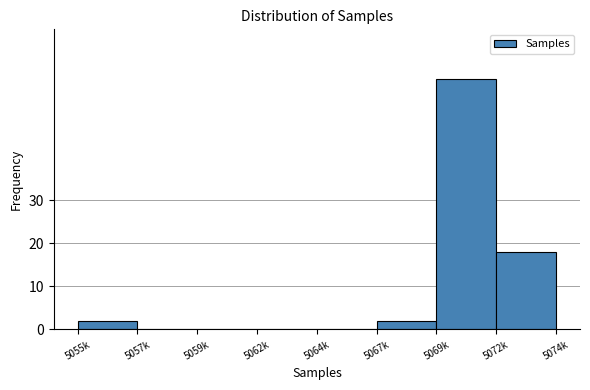

Reading right to left, extract all data points from this chart.

5072k=18	5069k=58	5067k=2	5064k=0	5062k=0	5059k=0	5057k=0	5055k=2